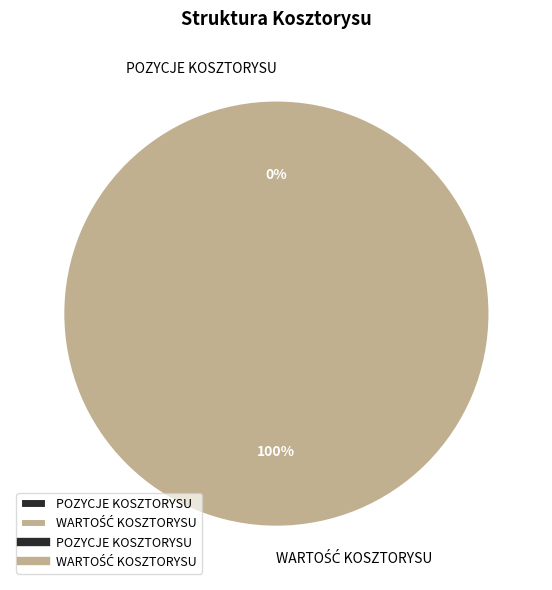

How many segments does this pie chart have?

2